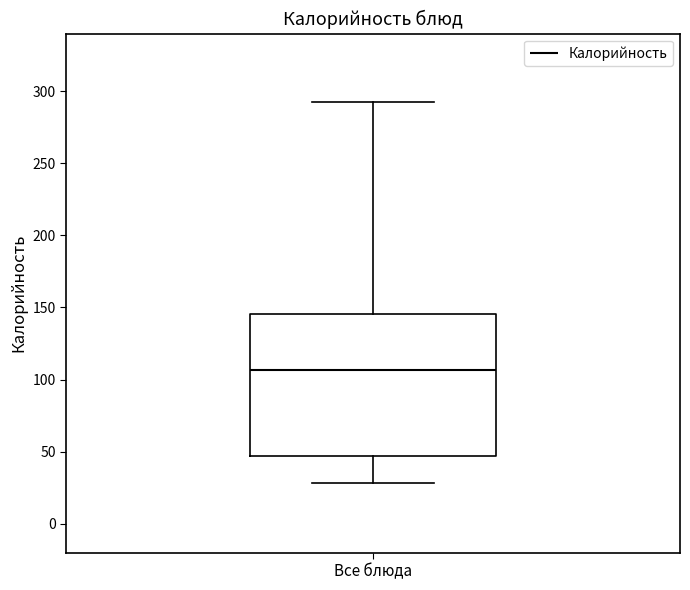

Read this box plot against the y-axis: the position of the median line, the range covered by the box, and the ends of both whiskers. The values are not printed on the chart, so give them approximately, as read against the axis.

median 105, box 45 to 145, whiskers 30 to 295